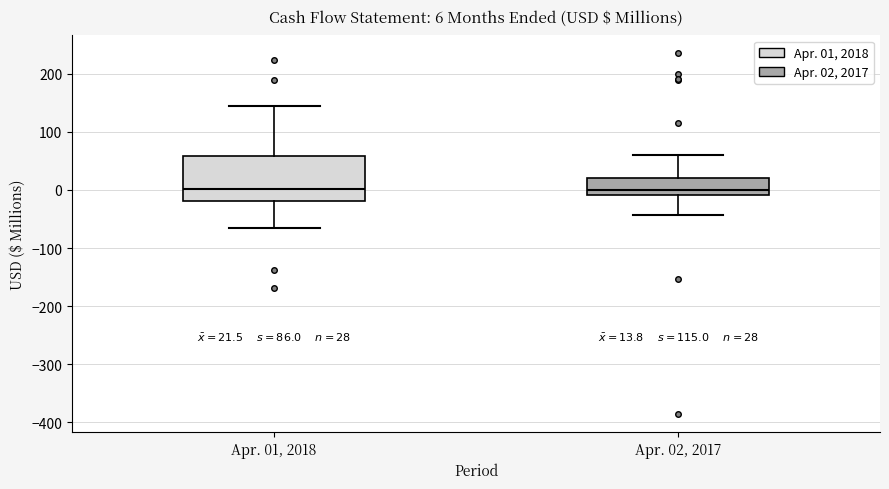

Comparing the boxes themselves (not the whiskers), which one is the tallest?

Apr. 01, 2018